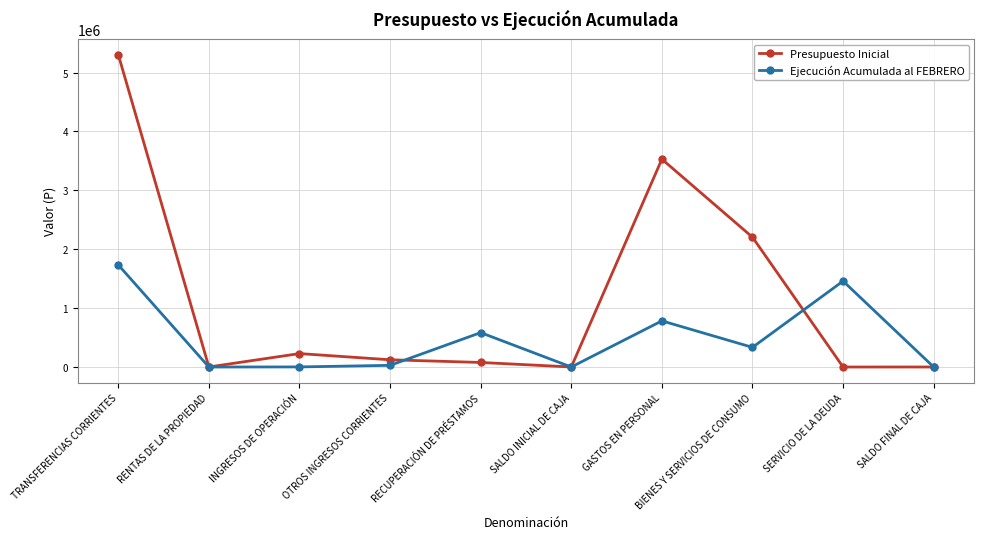

What is the label of the 10th point from the left?

SALDO FINAL DE CAJA